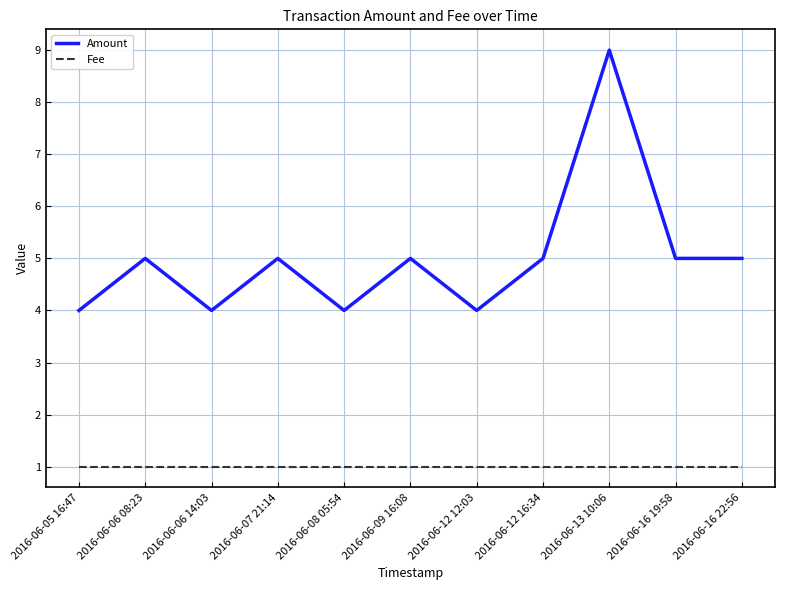

How many Amount values are between 4 and 5?

10